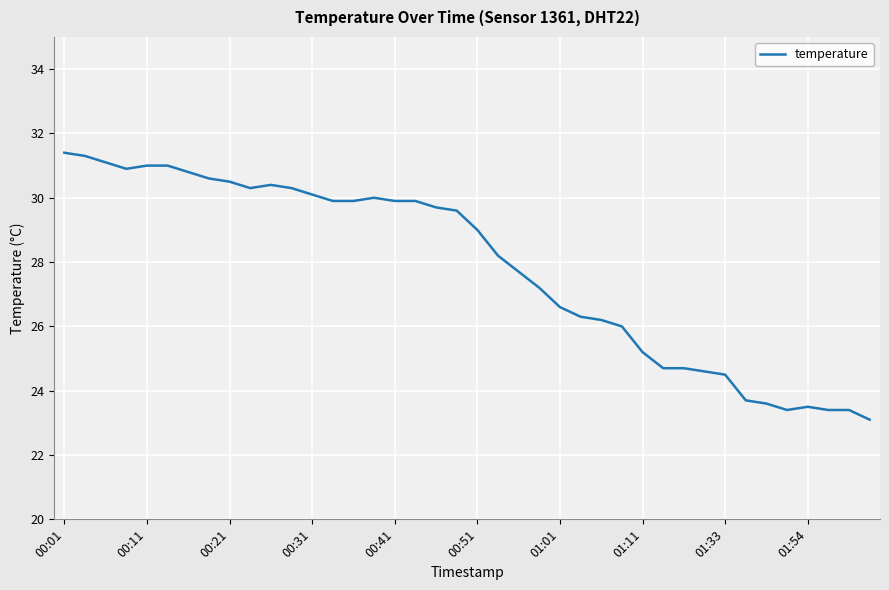

How many lines are shown in the chart?

1